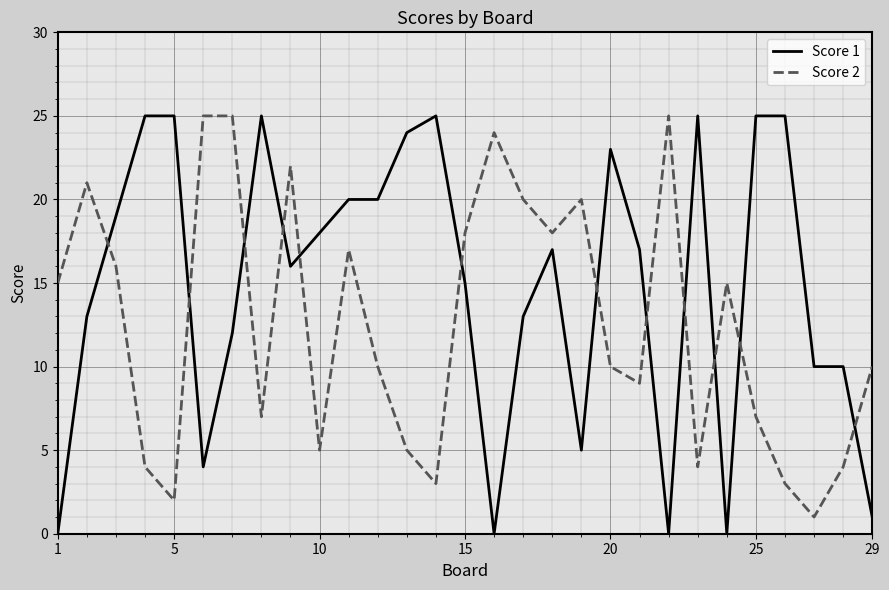

After their last crossing, which series has the higher values: Score 1 or Score 2?

Score 2